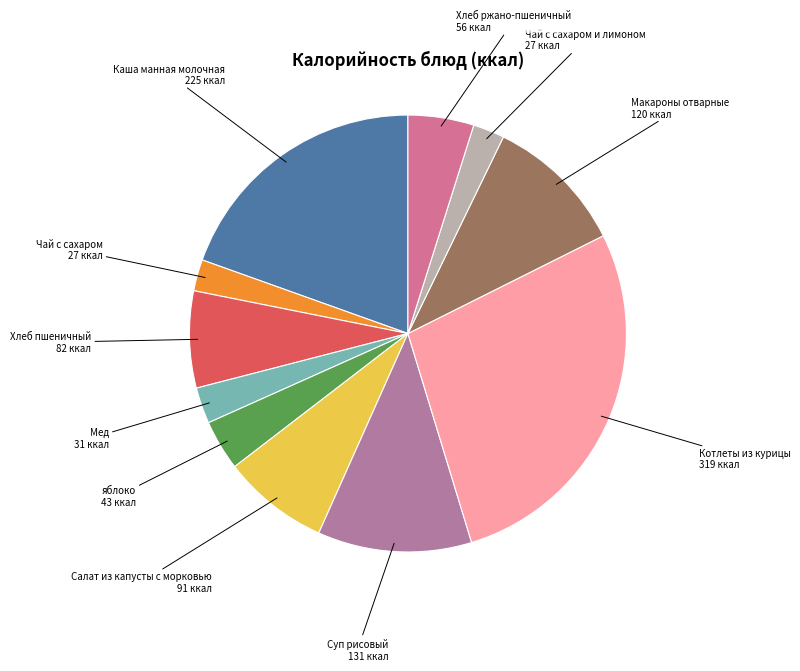

The Хлеб пшеничный slice represents 7% of the pie. True or false?

True